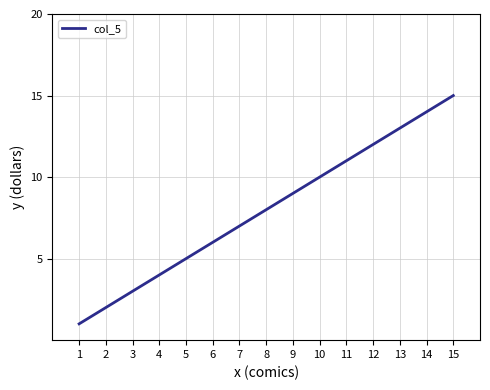

Does the chart display data point markers on the line(s)?

No